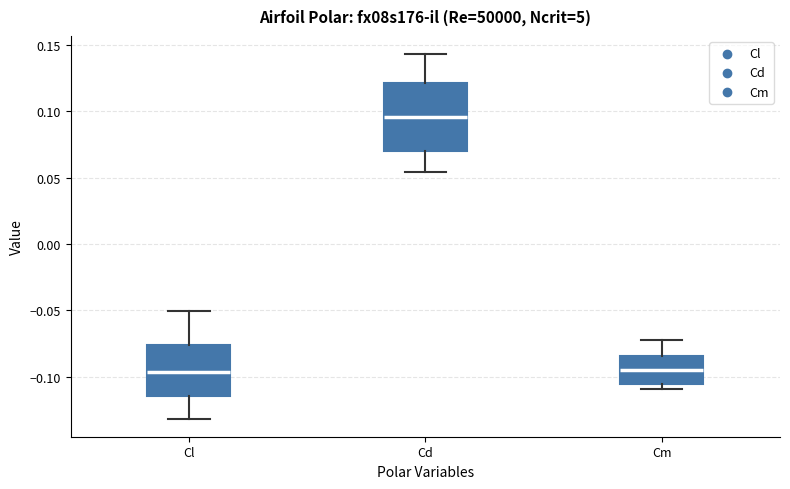

Reading left to right, read every box against the y-axis: the position of its median line, the range the box covers, and the ends of its whiskers. The values are not printed on the chart, so give them approximately, as read against the axis.

Cl: median -0.095, box -0.115 to -0.075, whiskers -0.130 to -0.050
Cd: median 0.095, box 0.070 to 0.120, whiskers 0.055 to 0.145
Cm: median -0.095, box -0.105 to -0.085, whiskers -0.110 to -0.075